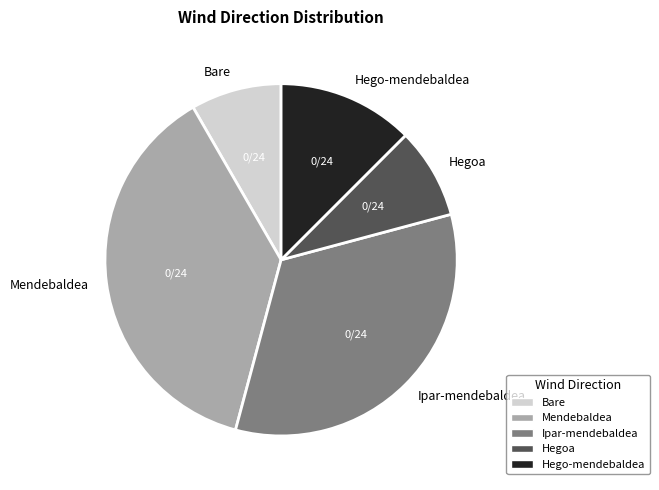

Which has a higher value, Bare or Mendebaldea?

Mendebaldea